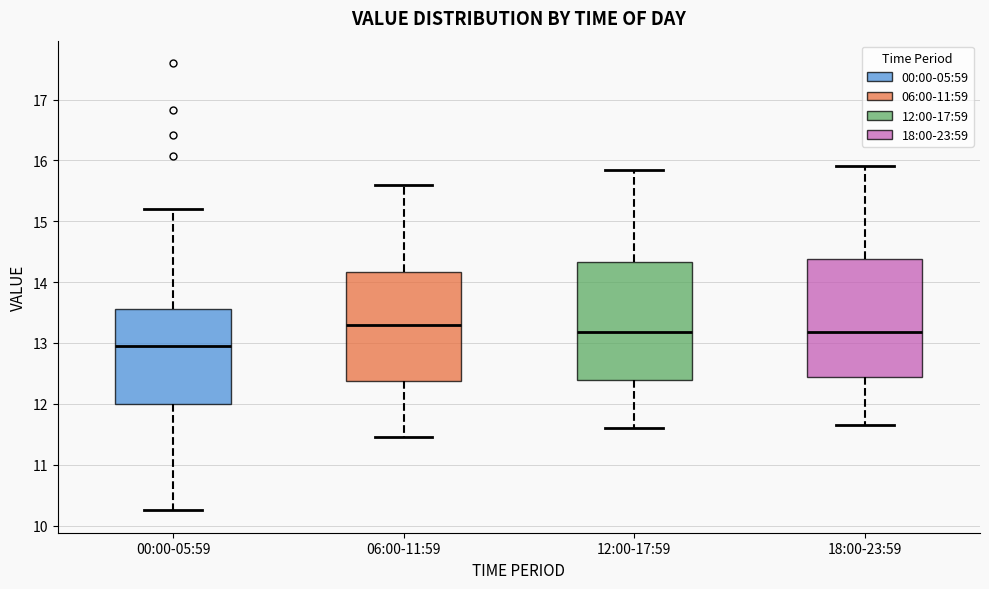

Reading left to right, read every box against the y-axis: the position of its median line, the range the box covers, and the ends of its whiskers. The values are not printed on the chart, so give them approximately, as read against the axis.

00:00-05:59: median 13.0, box 12.0 to 13.6, whiskers 10.3 to 15.2
06:00-11:59: median 13.3, box 12.4 to 14.2, whiskers 11.5 to 15.6
12:00-17:59: median 13.2, box 12.4 to 14.3, whiskers 11.6 to 15.9
18:00-23:59: median 13.2, box 12.4 to 14.4, whiskers 11.7 to 15.9